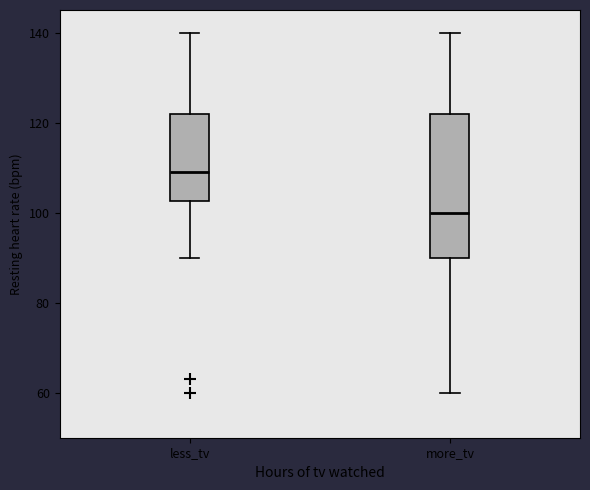

Reading left to right, transcribe this box plot: for each box, give where its median line is, the range the box spans, and where its two whiskers end, as read against the y-axis. The values are not printed on the chart, so give them approximately, as read against the axis.

less_tv: median 110, box 102 to 122, whiskers 90 to 140
more_tv: median 100, box 90 to 122, whiskers 60 to 140